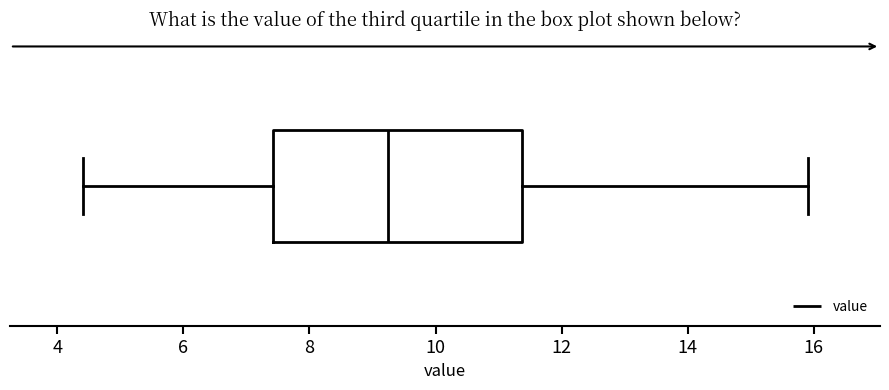

Where does the median line of the box sit on the x-axis? The values are not printed on the chart, so give them approximately, as read against the axis.

9.2